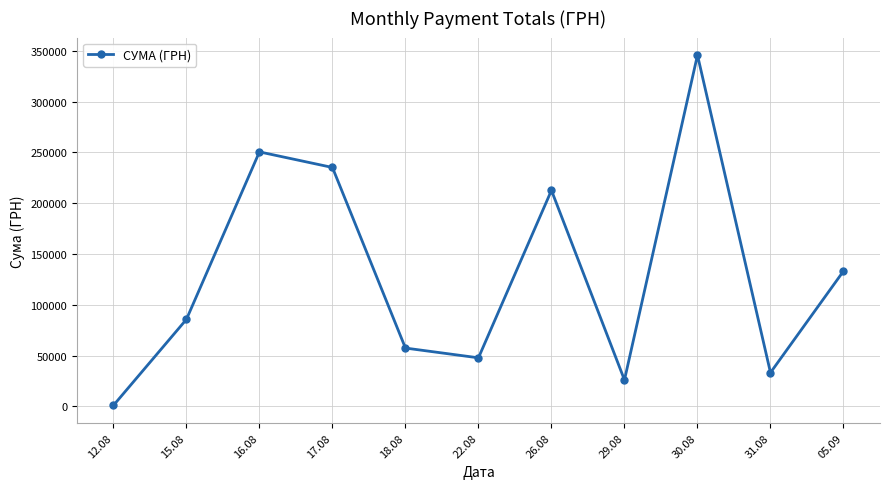

What is the greatest value displayed?

345687.3